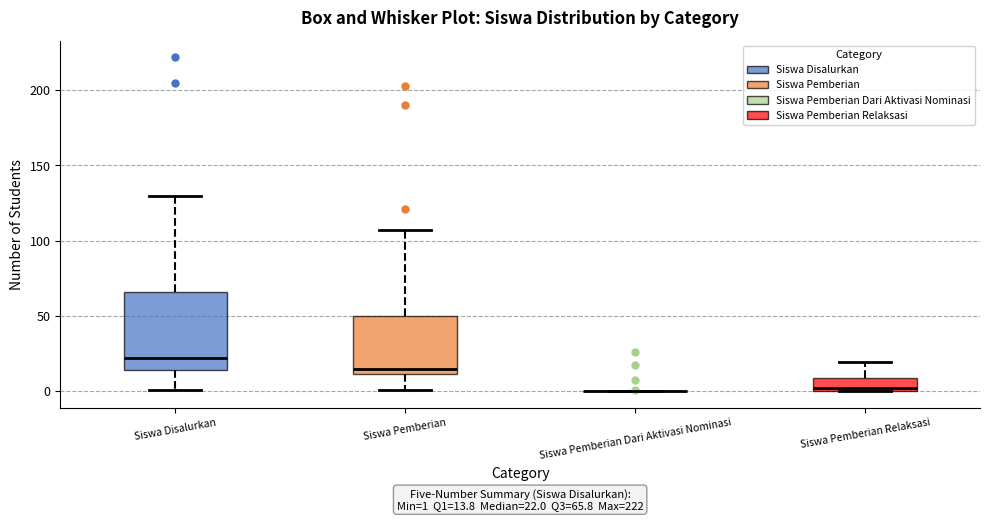

Comparing the boxes themselves (not the whiskers), which one is the tallest?

Siswa Disalurkan